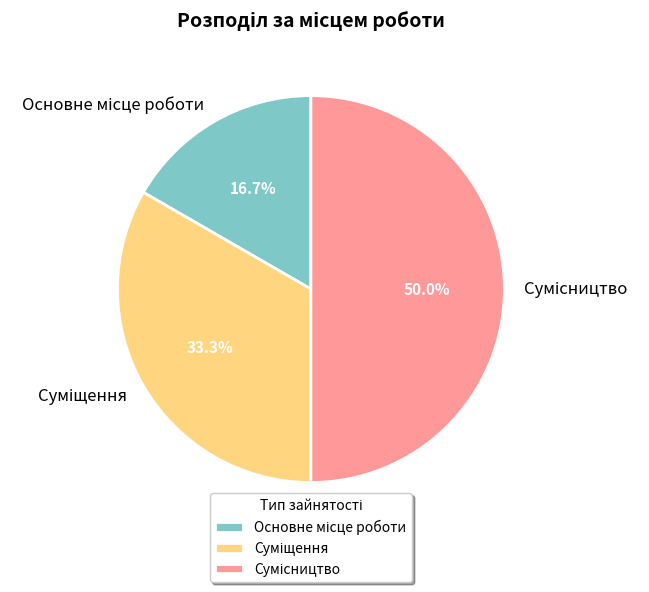

Count the number of slices in the pie.

3